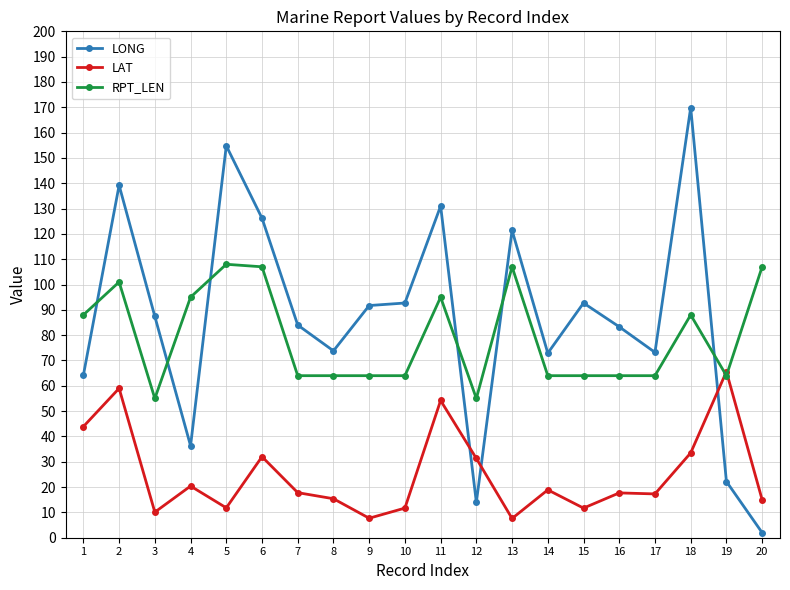

Count the number of categories in the chart.

20